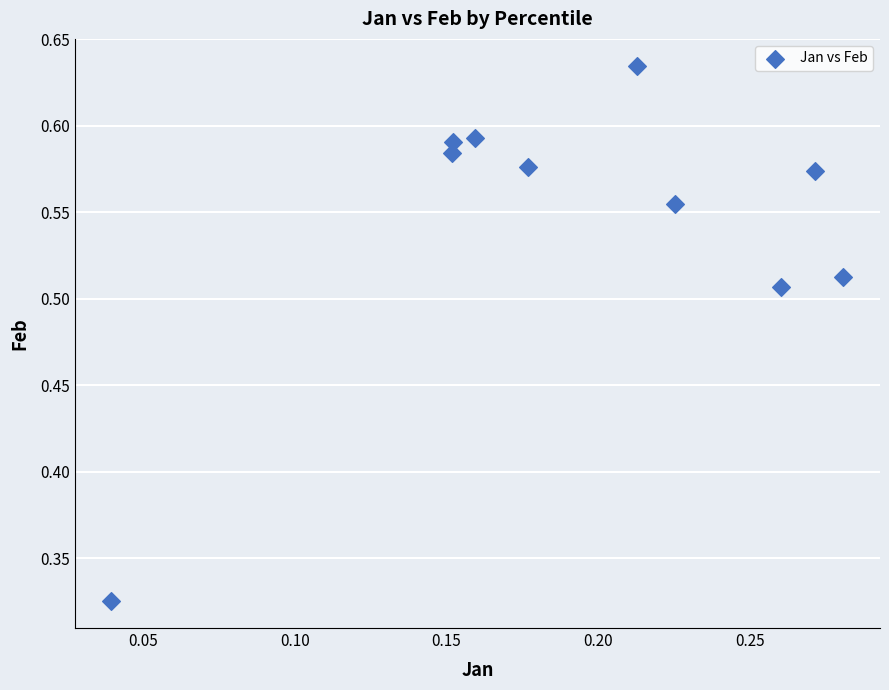

How many data points are displayed?

10